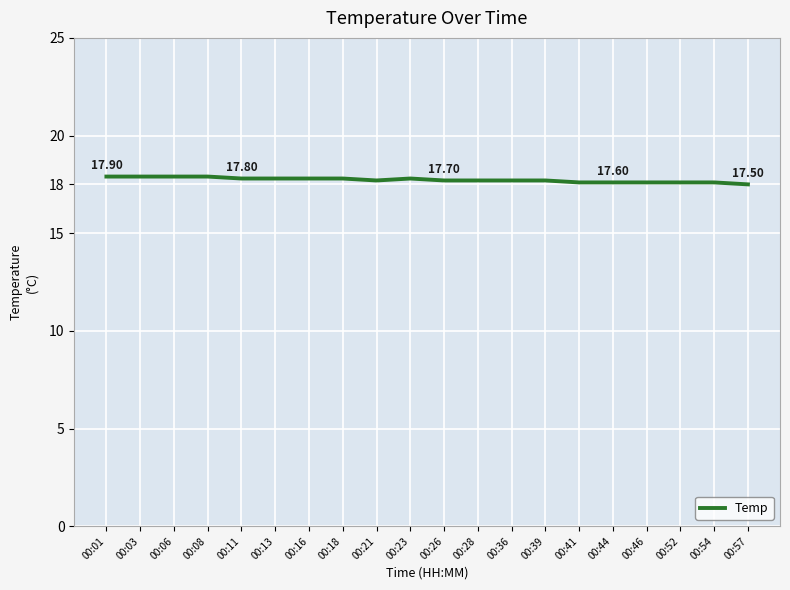

What is the sum of the values at 00:23 and 00:28?

35.5